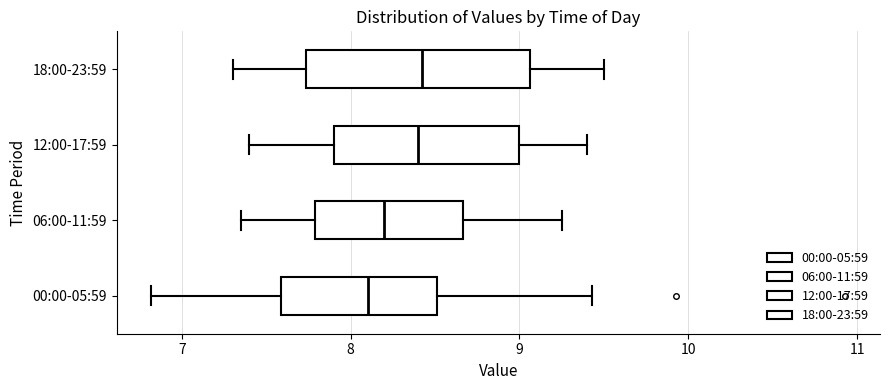

Reading bottom to top, read every box against the x-axis: the position of its median line, the range the box covers, and the ends of its whiskers. The values are not printed on the chart, so give them approximately, as read against the axis.

00:00-05:59: median 8.1, box 7.6 to 8.5, whiskers 6.8 to 9.4
06:00-11:59: median 8.2, box 7.8 to 8.7, whiskers 7.4 to 9.3
12:00-17:59: median 8.4, box 7.9 to 9.0, whiskers 7.4 to 9.4
18:00-23:59: median 8.4, box 7.7 to 9.1, whiskers 7.3 to 9.5